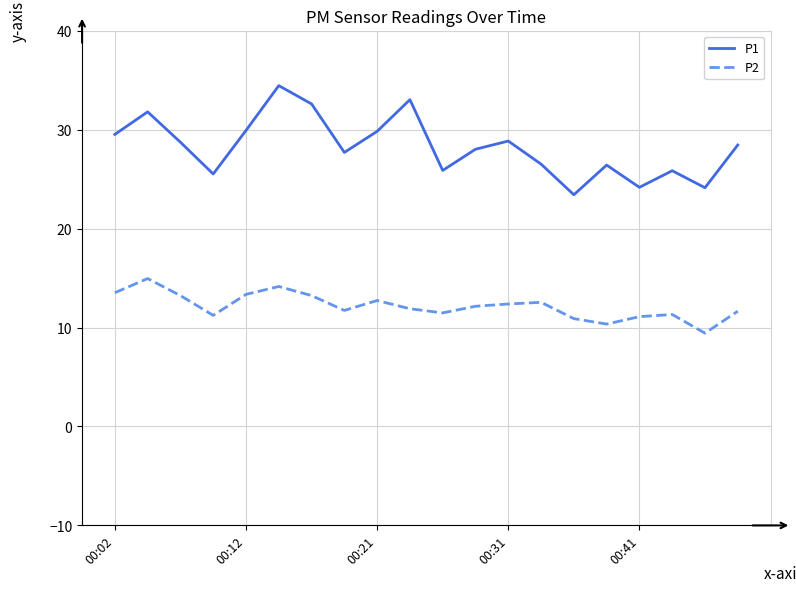

How many lines are shown in the chart?

2